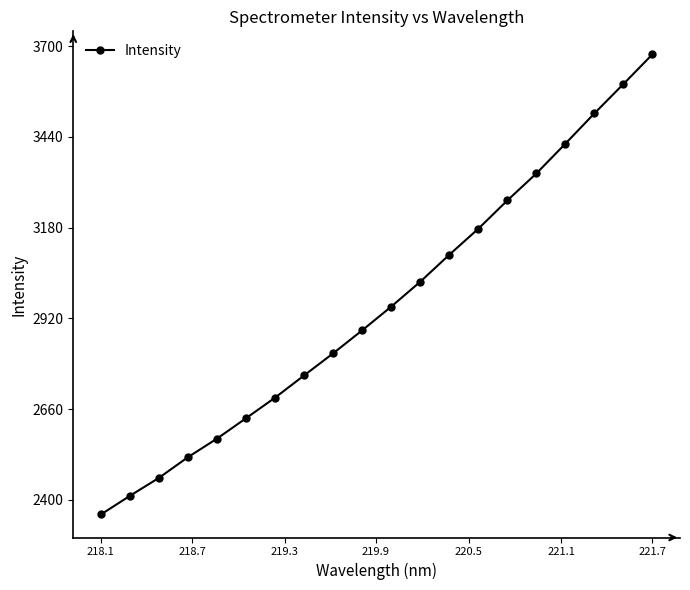

What is the difference between the maximum and second lowest values?

1265.0